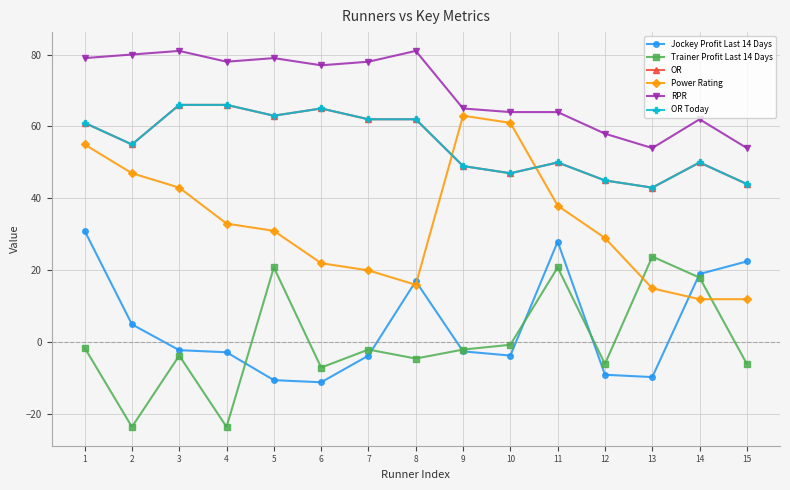

Where is Jockey Profit Last 14 Days nearest to the value 9?

2